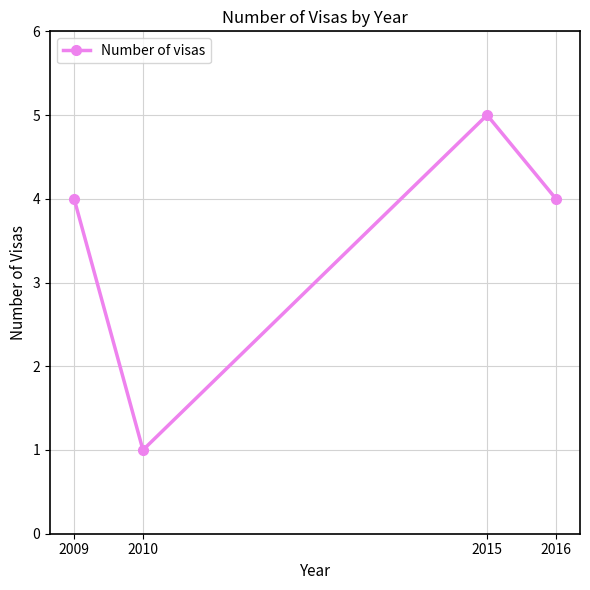

Does the chart display data point markers on the line(s)?

Yes